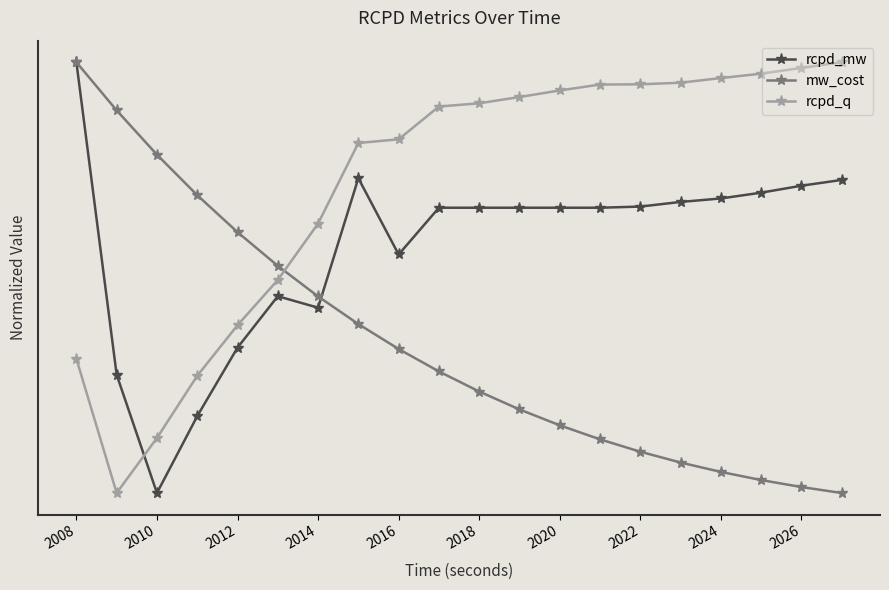

What are all the series names shown in the legend?

rcpd_mw, mw_cost, rcpd_q